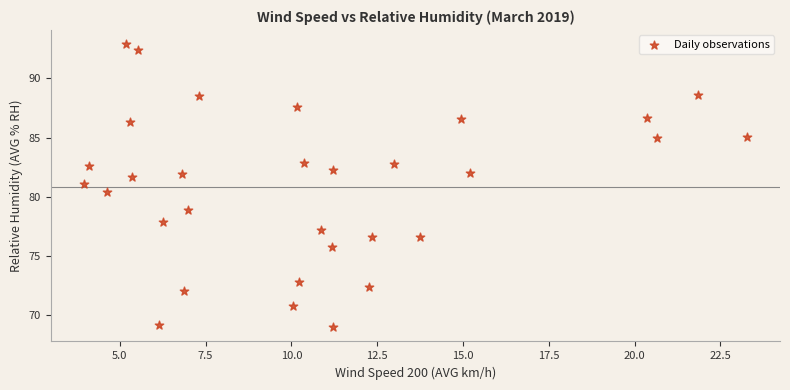

What Y value in the scatter plot is closest to 80?

80.4